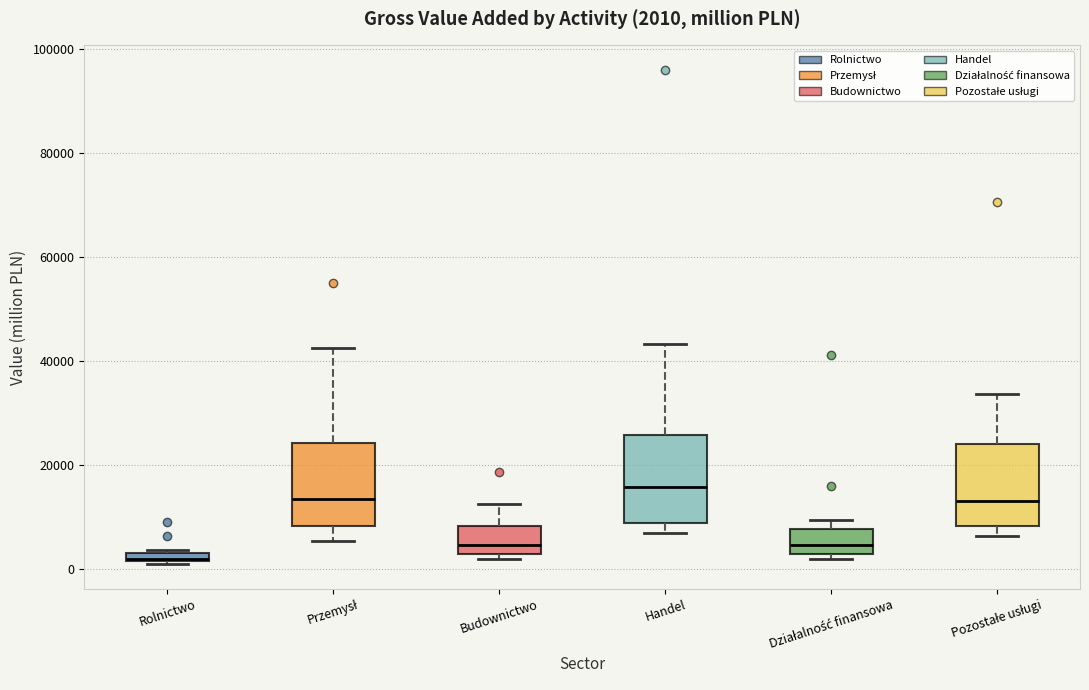

Which box's median line is the lowest?

Rolnictwo